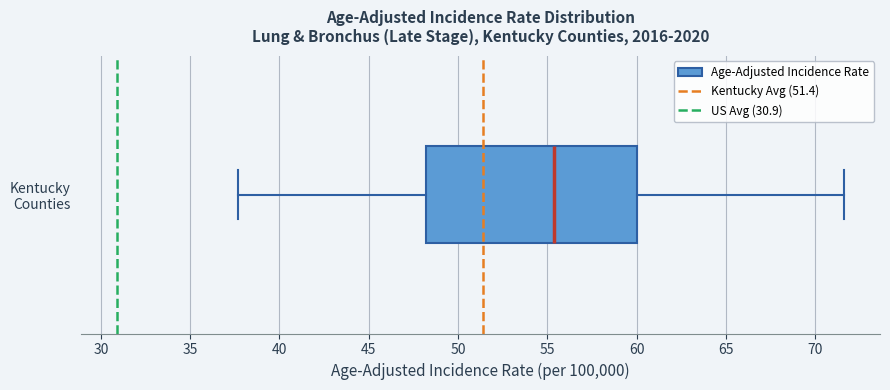

Where does the median line of the box for Kentucky Counties sit on the x-axis? The values are not printed on the chart, so give them approximately, as read against the axis.

55.5